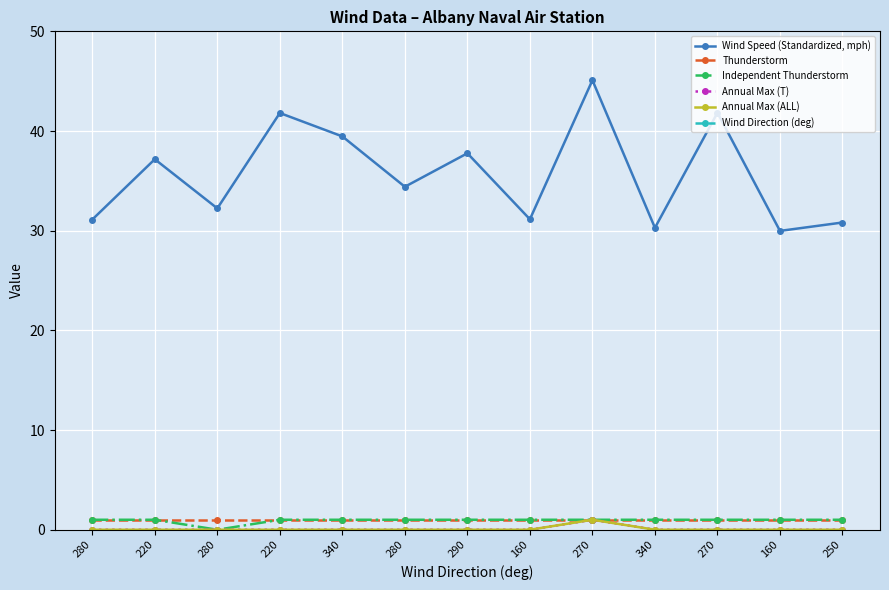

True or false: Wind Direction (deg) and Annual Max (T) cross at least once.

False